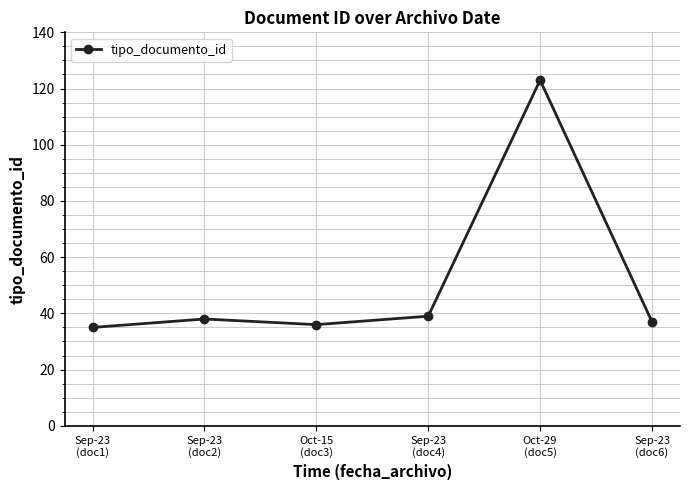

What is the difference between the maximum and minimum values?

88